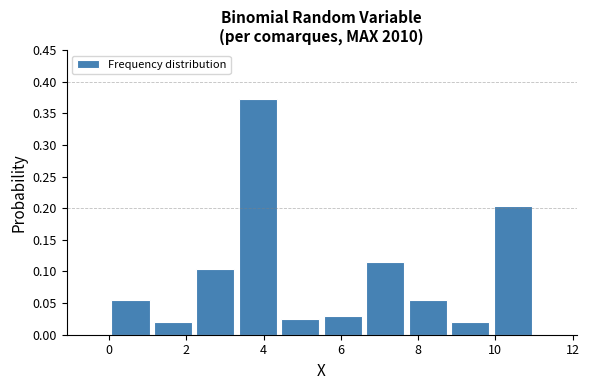

Reading left to right, list every bar in this chart as the range it spans on the x-axis followed by its height. Neither the bar edges nor the heights are printed on the chart, so give them approximately, as read against the axes.

0.0 to 1.1: 0.055
1.1 to 2.2: 0.020
2.2 to 3.3: 0.105
3.3 to 4.4: 0.375
4.4 to 5.5: 0.025
5.5 to 6.6: 0.030
6.6 to 7.7: 0.115
7.7 to 8.8: 0.055
8.8 to 9.9: 0.020
9.9 to 11.0: 0.205